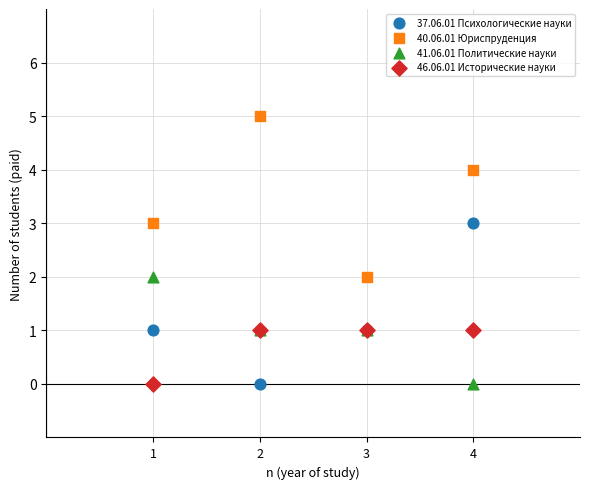

Which series contains the highest Y value?

40.06.01 Юриспруденция